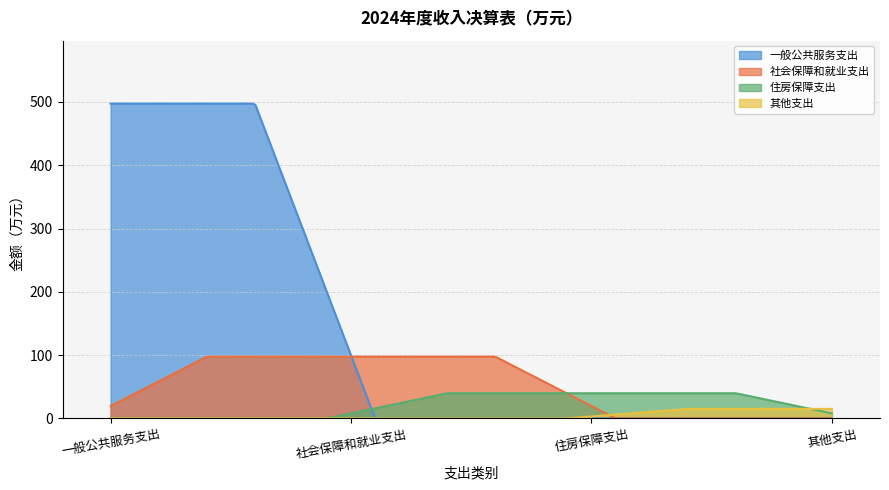

True or false: 其他支出 has more than 2 points higher than both neighbors.

False